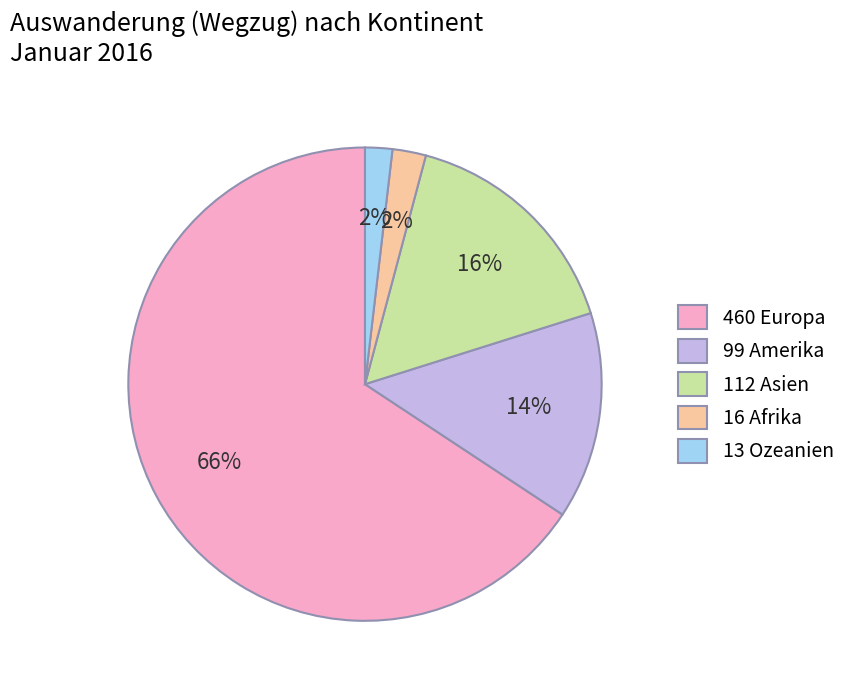

Does 13 Ozeanien account for over 50% of the chart?

No